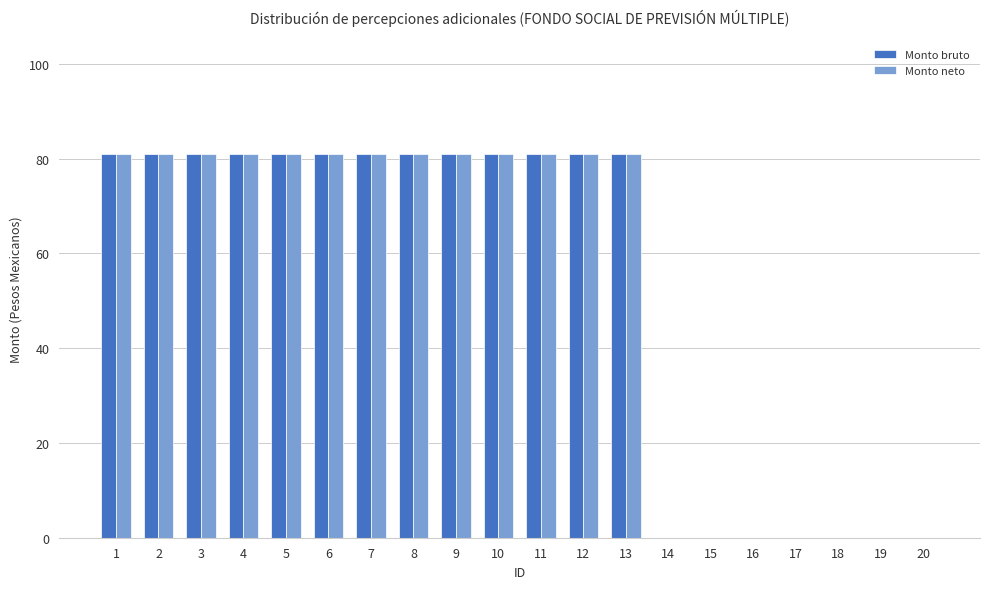

What is the sum of all Monto neto values?

1053